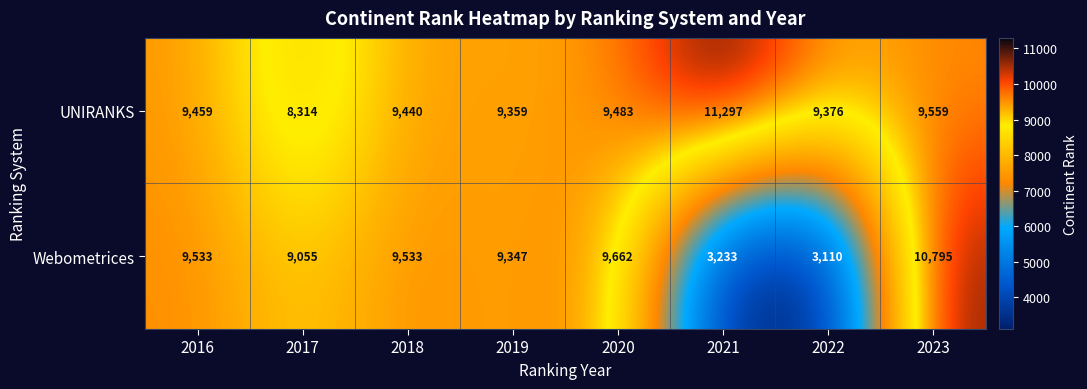

What is the average value of the UNIRANKS series?

9536